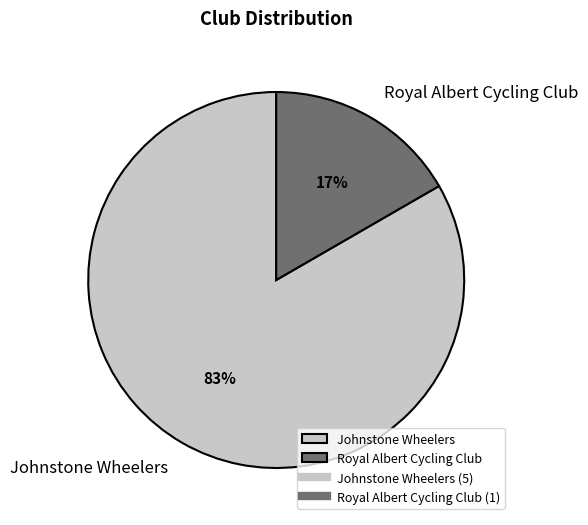

To the nearest percent, what is the combined percentage of Johnstone Wheelers and Royal Albert Cycling Club?

100%